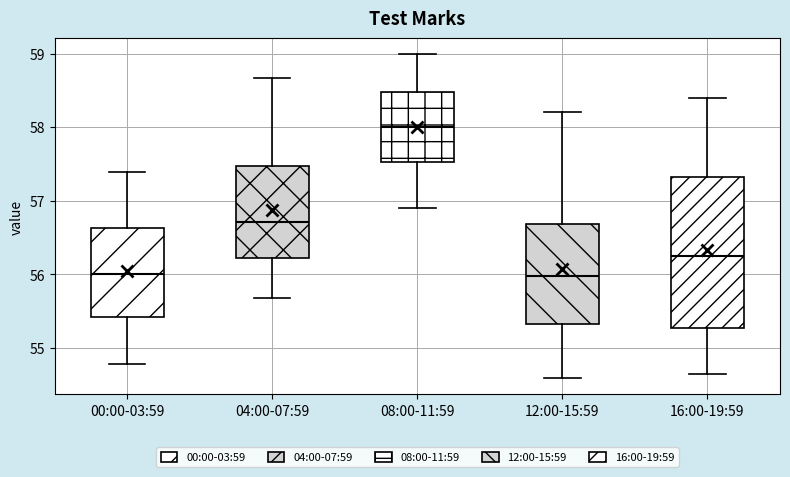

Reading left to right, transcribe this box plot: for each box, give where its median line is, the range the box spans, and where its two whiskers end, as read against the y-axis. The values are not printed on the chart, so give them approximately, as read against the axis.

00:00-03:59: median 56.0, box 55.4 to 56.6, whiskers 54.8 to 57.4
04:00-07:59: median 56.7, box 56.2 to 57.5, whiskers 55.7 to 58.7
08:00-11:59: median 58.0, box 57.5 to 58.5, whiskers 56.9 to 59.0
12:00-15:59: median 56.0, box 55.3 to 56.7, whiskers 54.6 to 58.2
16:00-19:59: median 56.2, box 55.3 to 57.3, whiskers 54.7 to 58.4